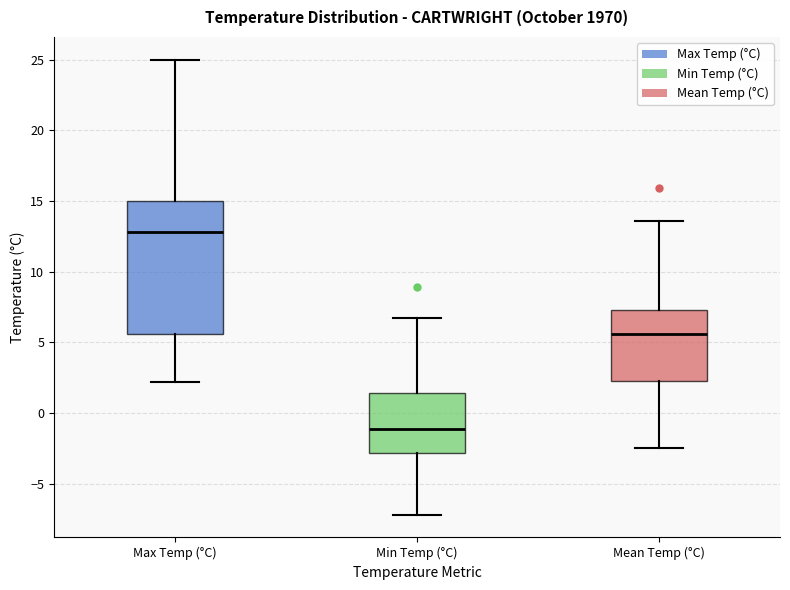

Where is the upper edge of the box for Mean Temp (°C) on the y-axis? The values are not printed on the chart, so give them approximately, as read against the axis.

7.5